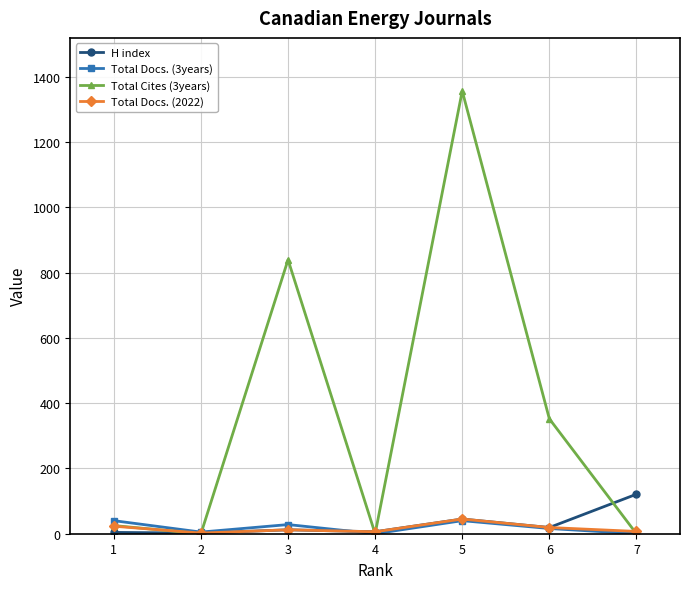

What is the difference between the maximum and second lowest values in the H index series?

117